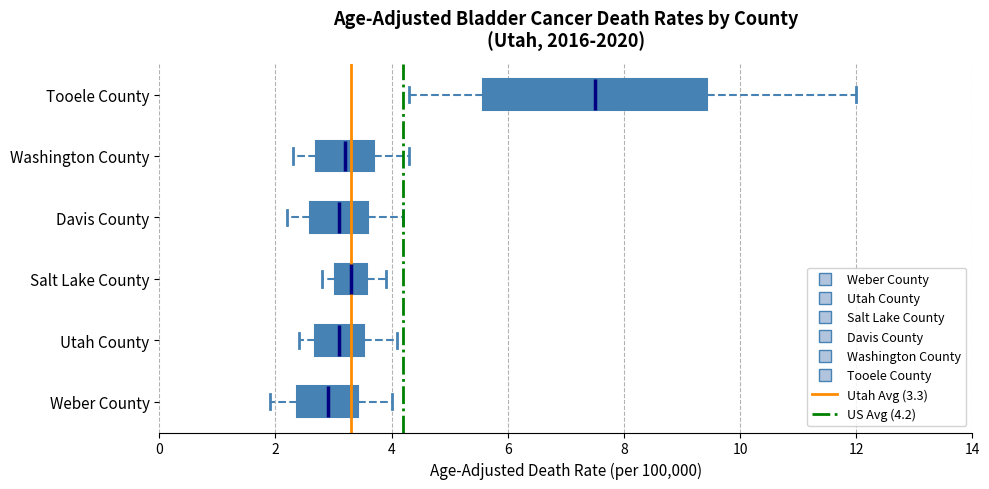

Which box is the widest, from its left edge to its right edge?

Tooele County